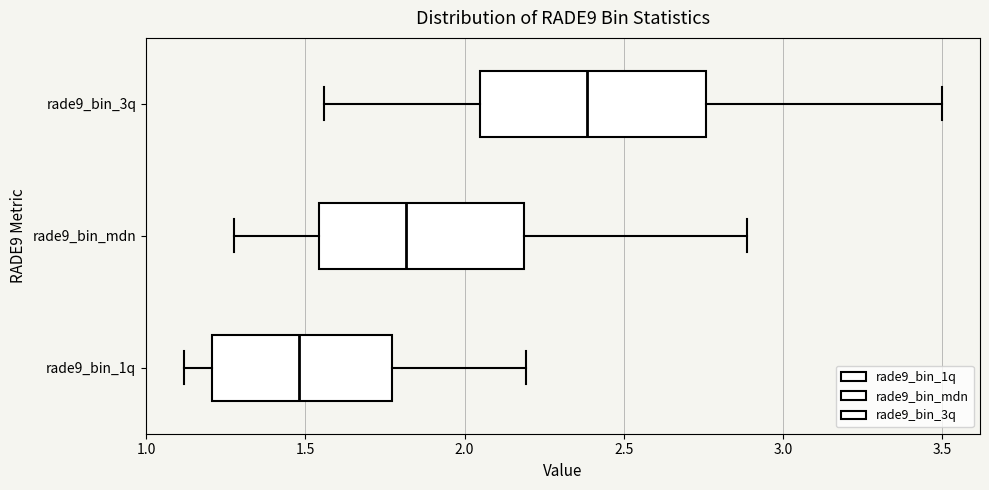

Which box has the furthest to the left median line?

rade9_bin_1q